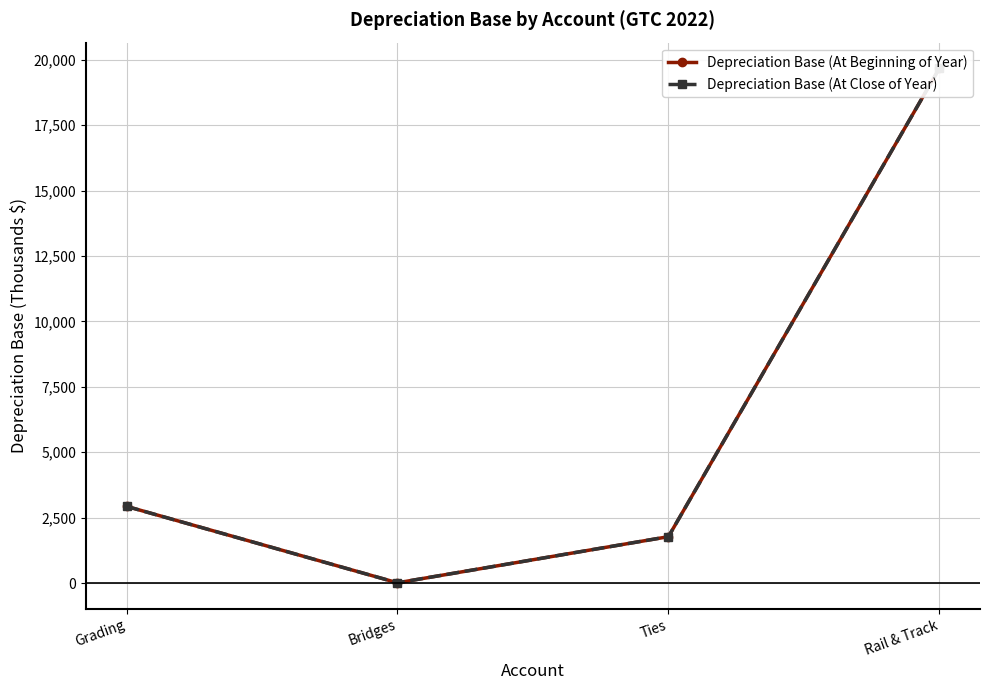

Which series has the largest range (max minus min)?

Depreciation Base (At Beginning of Year)